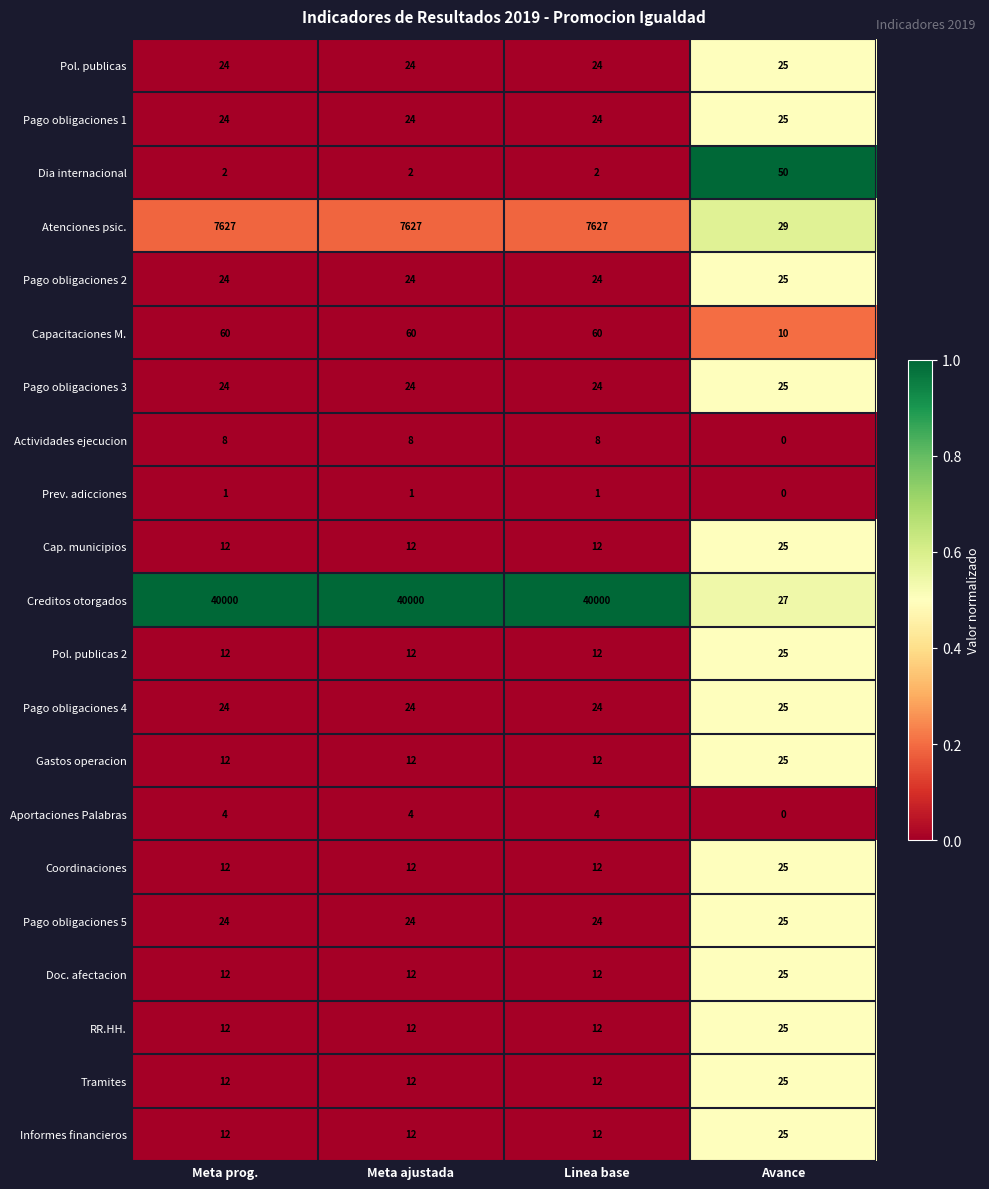

What is the total value across all series at Avance?

466